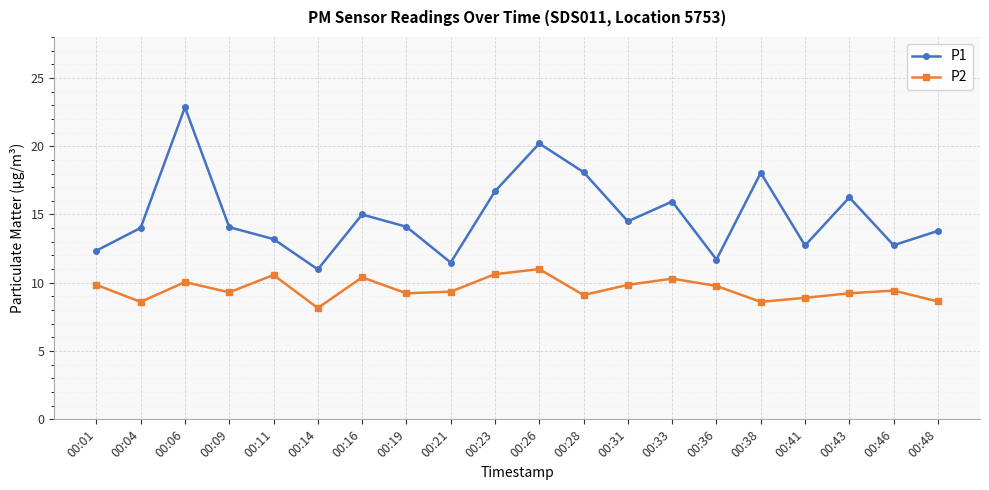

What is the average value of the P1 series?

14.9